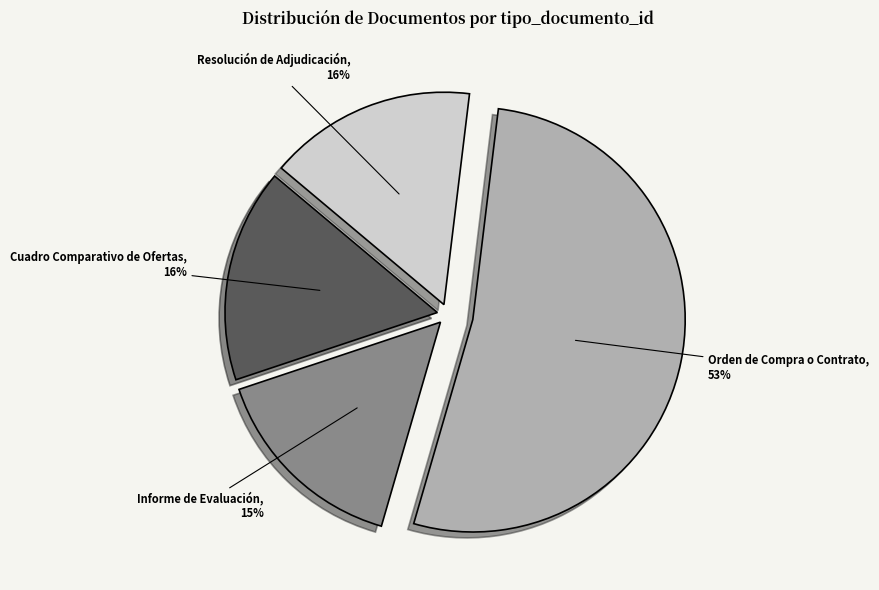

Is it true that Cuadro Comparativo de Ofertas is 25% of the pie?

False